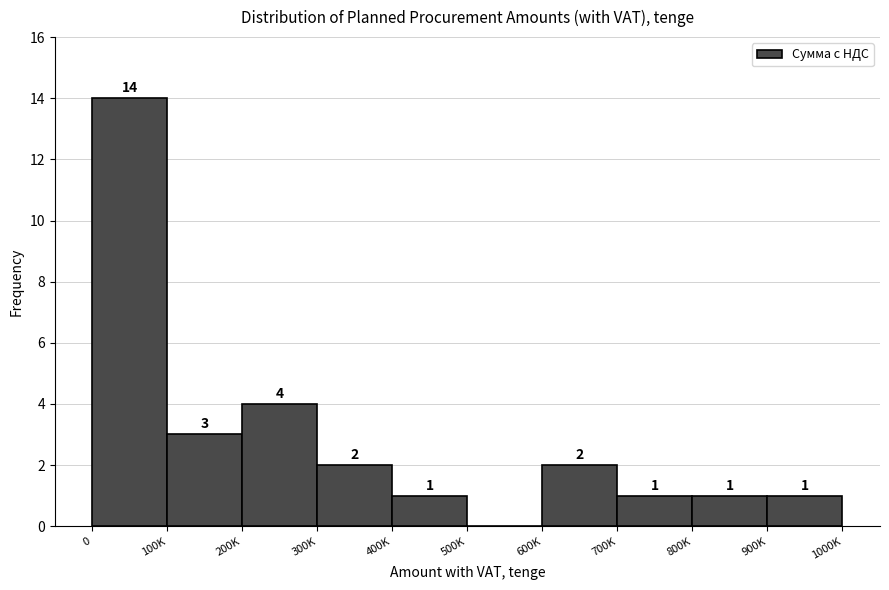

Reading right to left, what are all the values shown in this chart?

900K=1	800K=1	700K=1	600K=2	500K=0	400K=1	300K=2	200K=4	100K=3	0=14